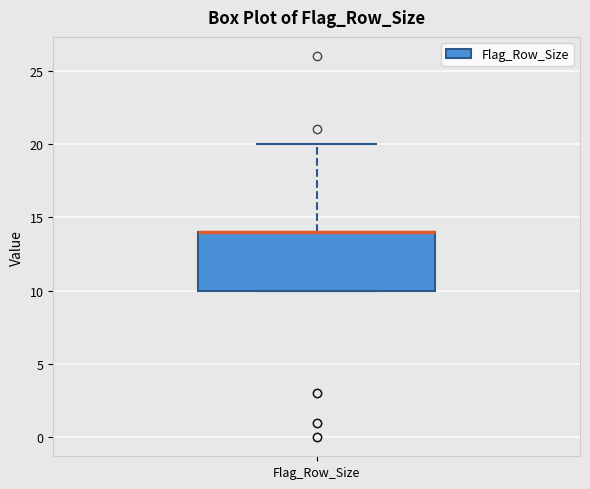

Transcribe this box plot: give where the median line is, the range the box spans, and where the two whiskers end, as read against the y-axis. The values are not printed on the chart, so give them approximately, as read against the axis.

median 14 (drawn on the box's upper edge), box 10 to 14, whiskers 10 to 20